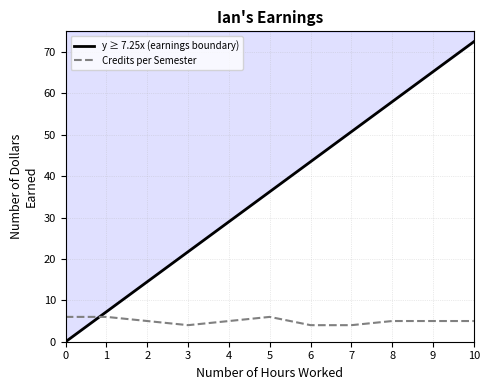

Reading left to right, list all the values displayed in this chart.

y ≥ 7.25x (earnings boundary): 0=0.0	1=7.2	2=14.5	3=21.8	4=29.0	5=36.2	6=43.5	7=50.8	8=58.0	9=65.2	10=72.5
Credits per Semester: 0=6.0	1=6.0	2=5.0	3=4.0	4=5.0	5=6.0	6=4.0	7=4.0	8=5.0	9=5.0	10=5.0